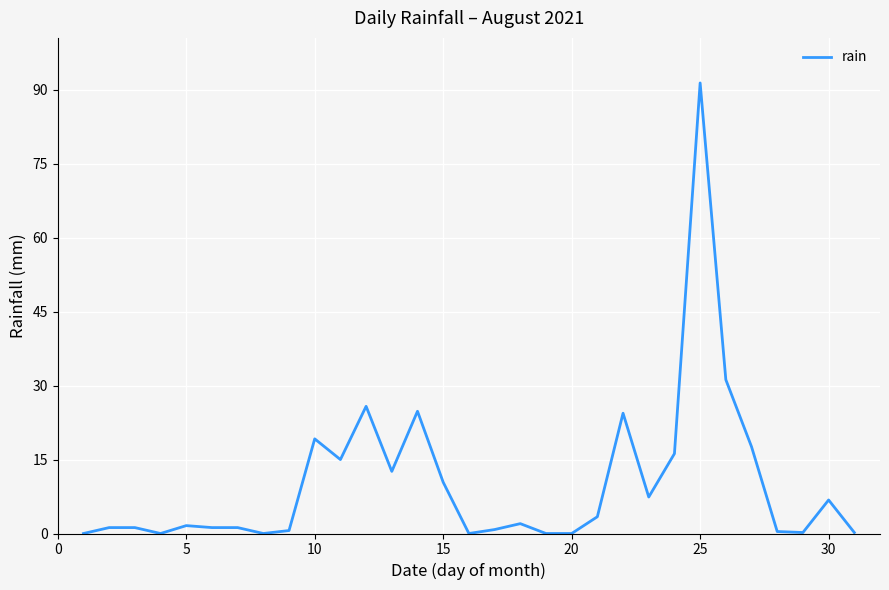

What is the maximum value shown in the chart?

91.4